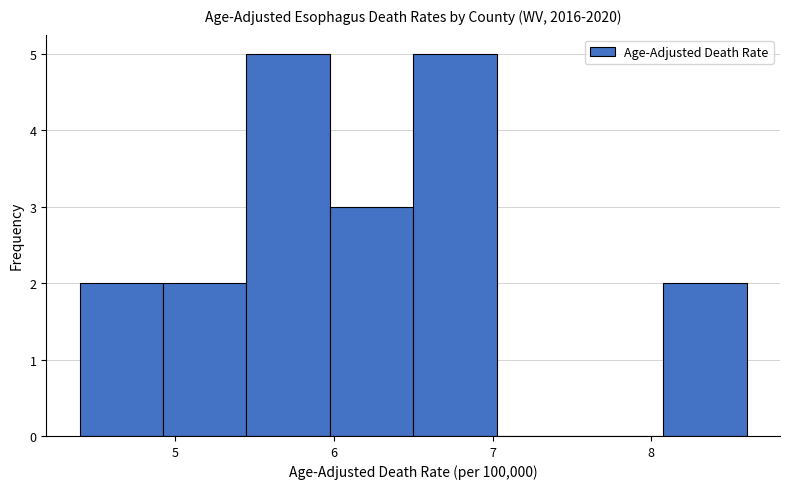

How tall is the bar that spans 5.5 to 6.0 on the x-axis? Neither the bar edges nor the heights are printed on the chart, so give them approximately, as read against the axes.

5